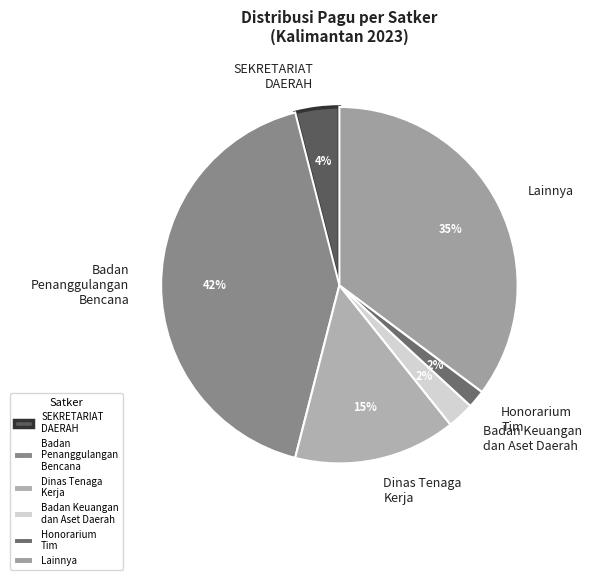

Count the number of slices in the pie.

6